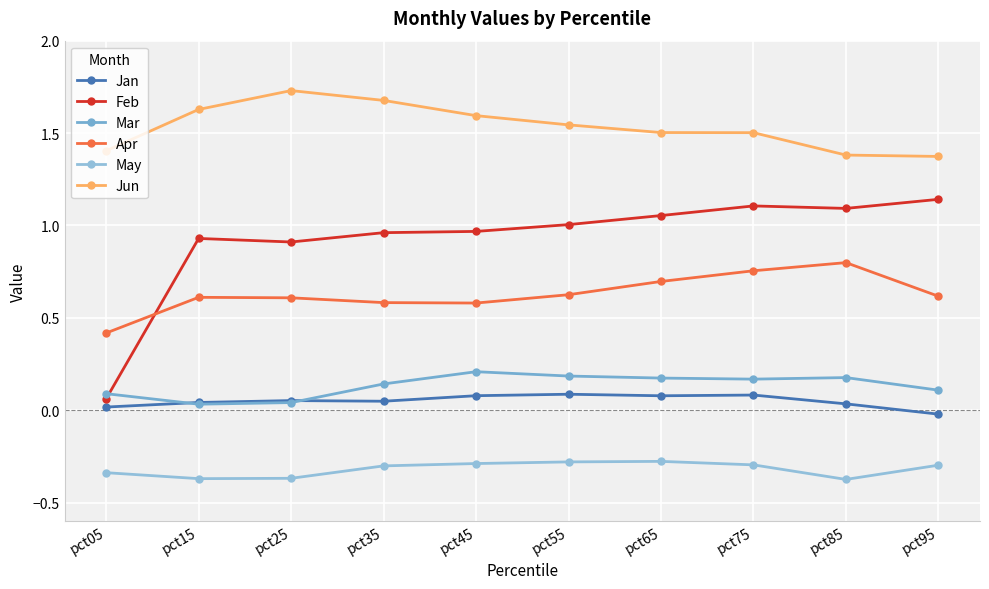

In Feb, how many points are lower than both neighbors (excluding endpoints)?

2